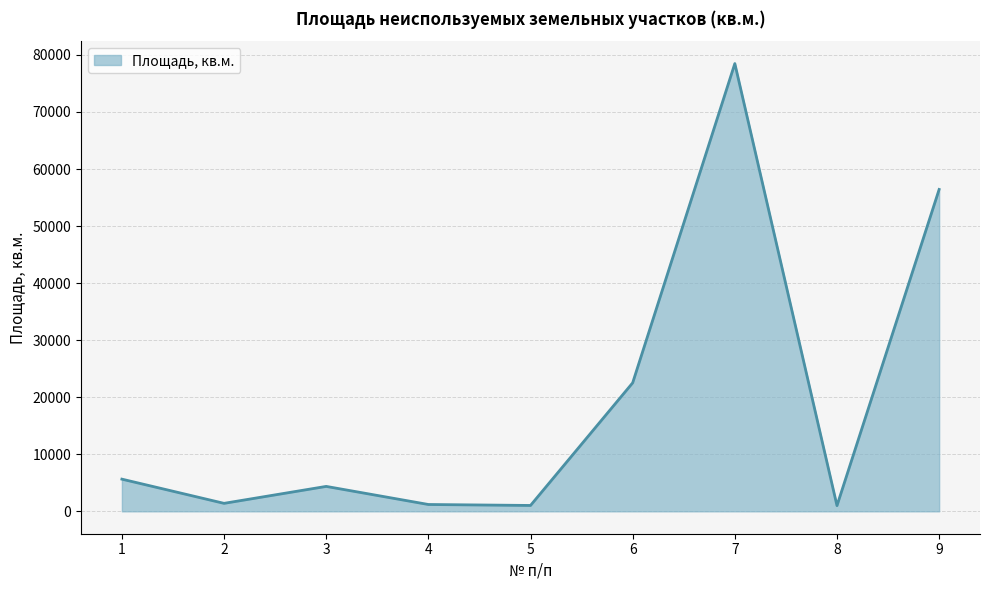

How many lines are shown in the chart?

1